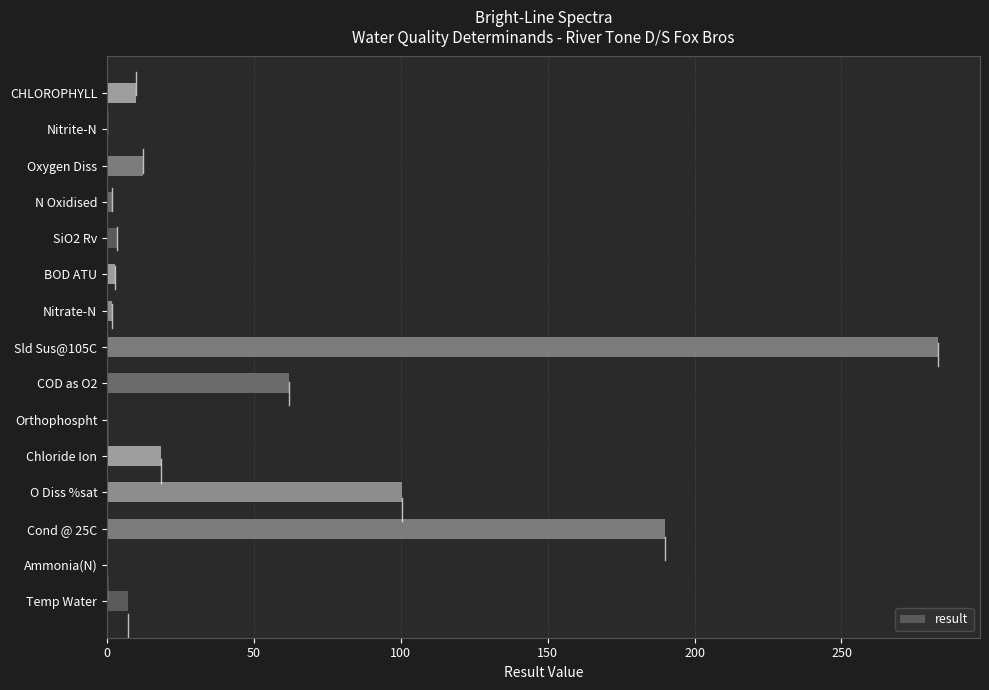

What is the sum of all values?

692.3